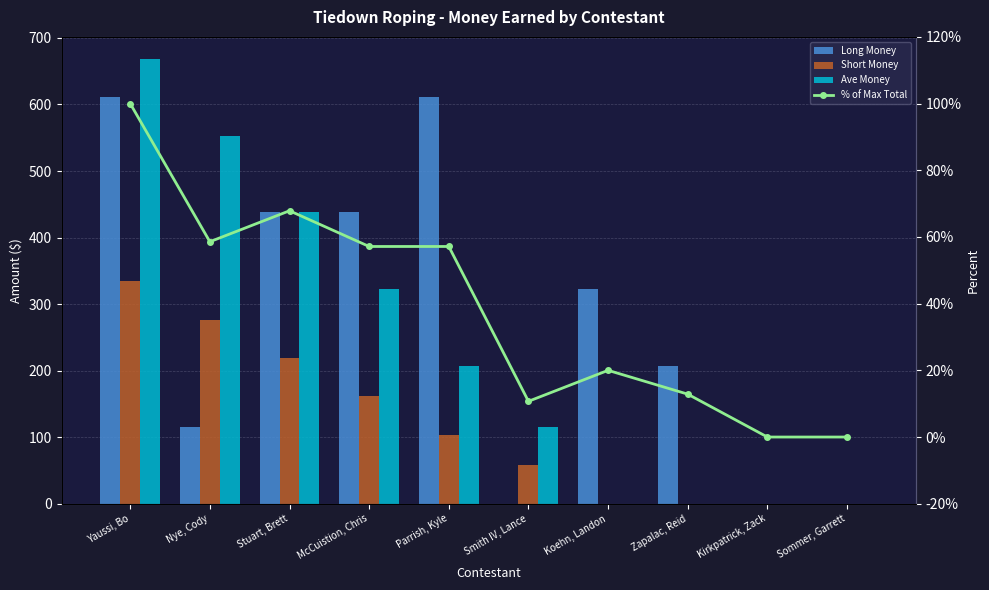

Which series has the largest total across all categories?

Long Money